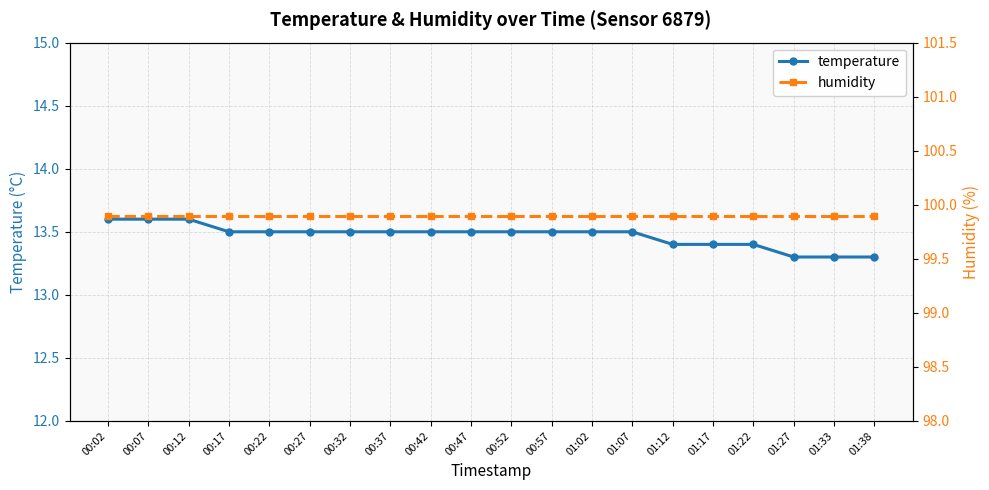

True or false: temperature has more than 1 points higher than both neighbors.

False